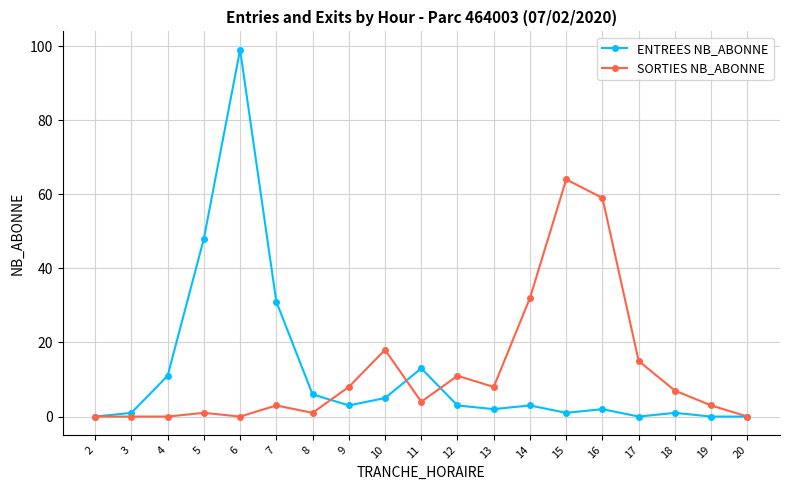

Rank the series at 6 from highest to lowest value.

ENTREES NB_ABONNE, SORTIES NB_ABONNE